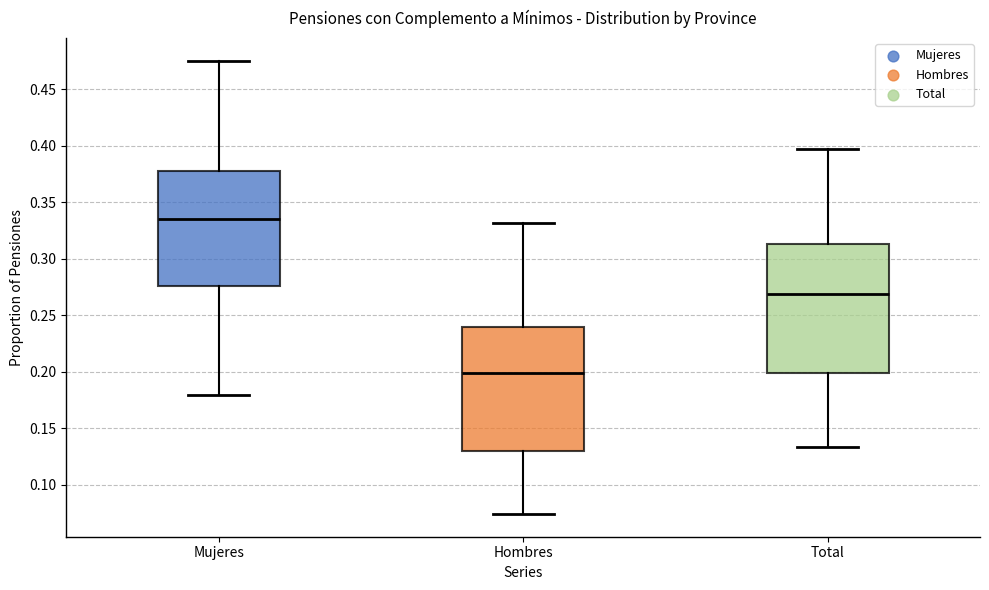

Reading left to right, read every box against the y-axis: the position of its median line, the range the box covers, and the ends of its whiskers. The values are not printed on the chart, so give them approximately, as read against the axis.

Mujeres: median 0.335, box 0.275 to 0.380, whiskers 0.180 to 0.475
Hombres: median 0.200, box 0.130 to 0.240, whiskers 0.075 to 0.330
Total: median 0.270, box 0.200 to 0.315, whiskers 0.135 to 0.400